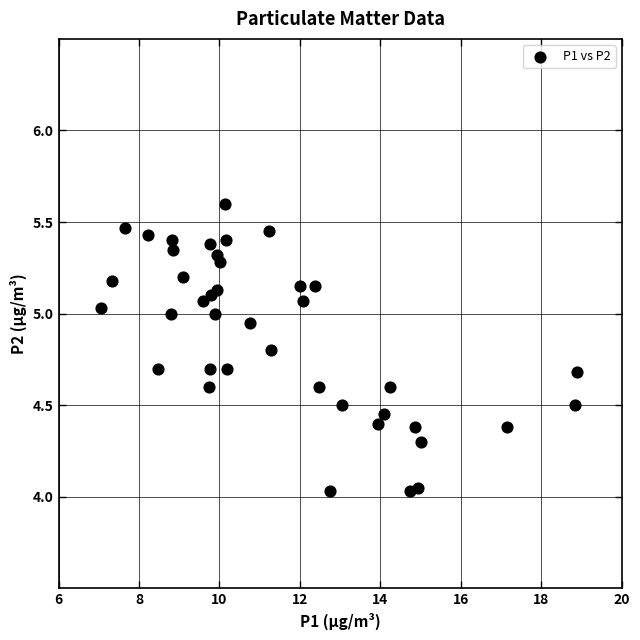

What is the range of X values (max minus min)?

11.8